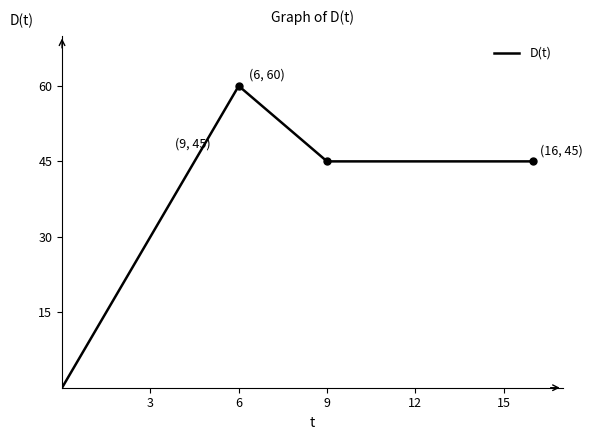

Reading left to right, what are all the values shown in this chart?

0	60	45	45